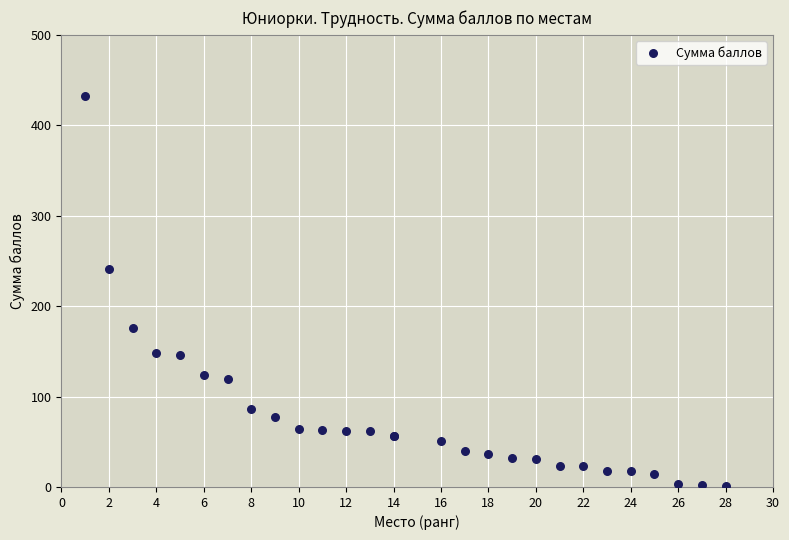

What Y value in the scatter plot is closest to 217?

241.2